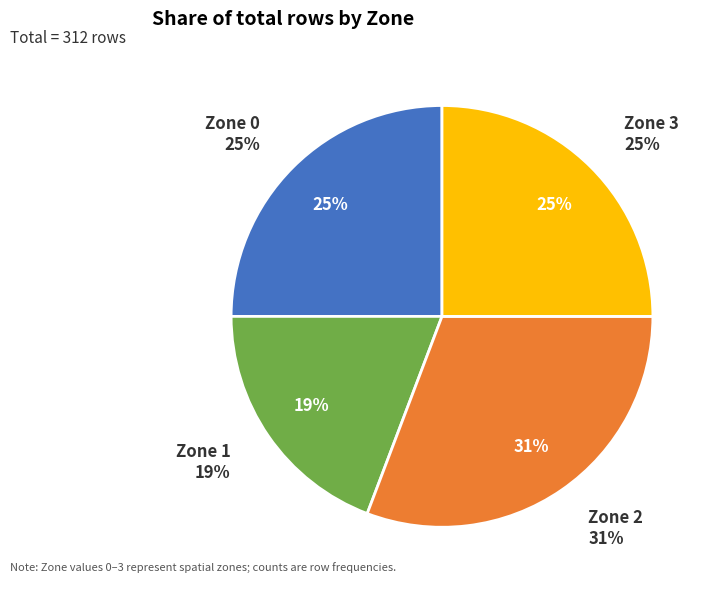

The Zone 1 slice represents 19% of the pie. True or false?

True